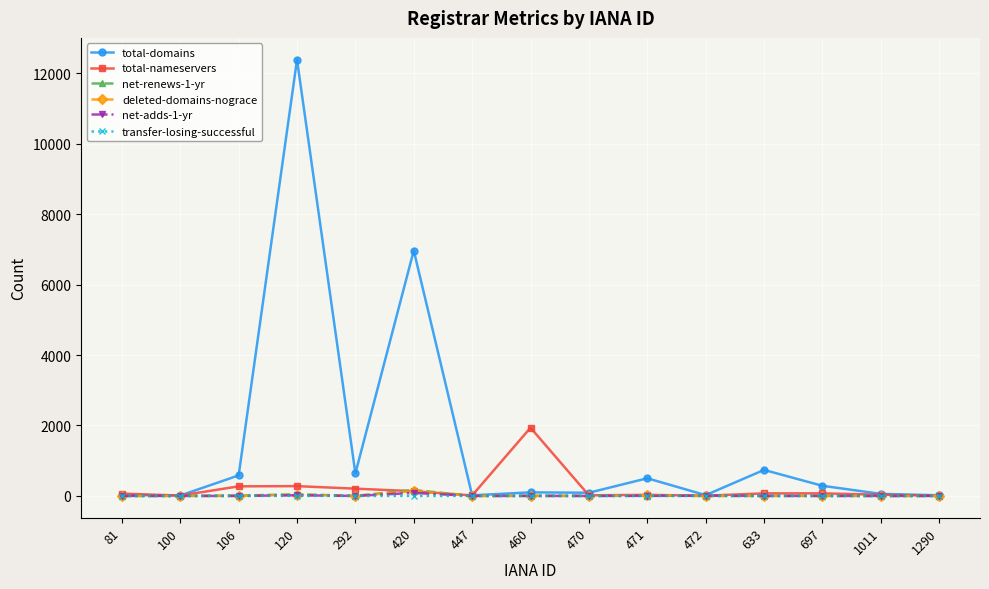

What is the spread (max minus min) of values at 697?

288